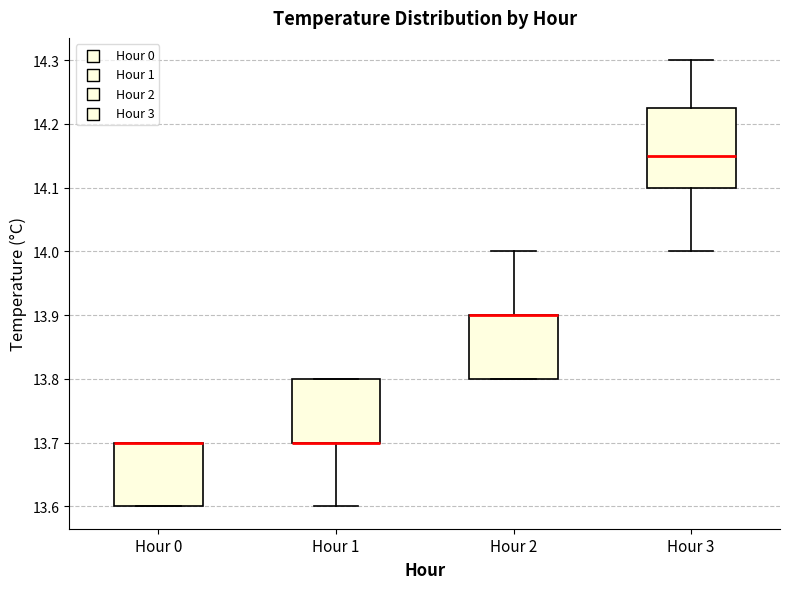

Reading left to right, transcribe this box plot: for each box, give where its median line is, the range the box spans, and where its two whiskers end, as read against the y-axis. The values are not printed on the chart, so give them approximately, as read against the axis.

Hour 0: median 13.70 (drawn on the box's upper edge), box 13.60 to 13.70, whiskers 13.60 to 13.70
Hour 1: median 13.70 (drawn on the box's lower edge), box 13.70 to 13.80, whiskers 13.60 to 13.80
Hour 2: median 13.90 (drawn on the box's upper edge), box 13.80 to 13.90, whiskers 13.80 to 14.00
Hour 3: median 14.15, box 14.10 to 14.23, whiskers 14.00 to 14.30